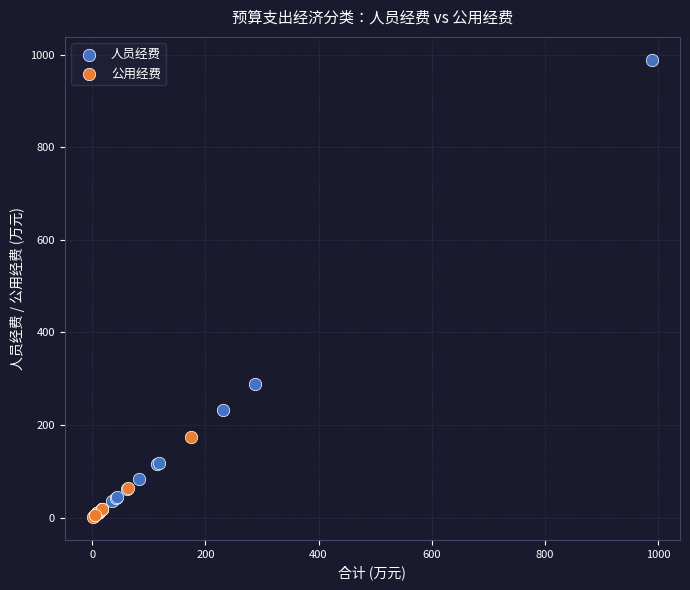

Which series reaches the maximum Y coordinate?

人员经费